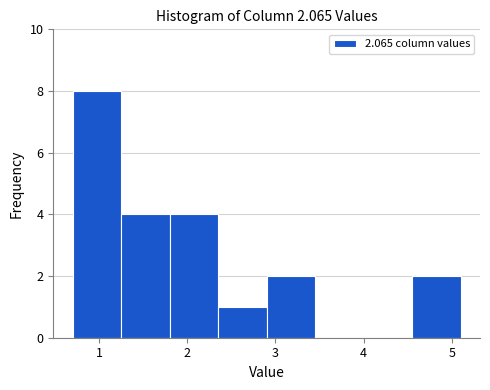

Reading left to right, transcribe this chart: for each bar, give the range it covers on the x-axis and its height. Neither the bar edges nor the heights are printed on the chart, so give them approximately, as read against the axes.

0.70 to 1.25: 8
1.25 to 1.80: 4
1.80 to 2.35: 4
2.35 to 2.90: 1
2.90 to 3.45: 2
3.45 to 4.00: 0
4.00 to 4.55: 0
4.55 to 5.10: 2